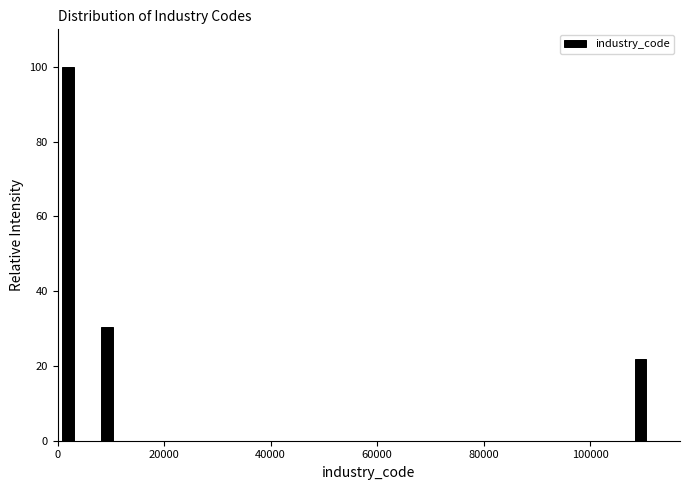

Read against the x-axis, roughly where is the centre of the tallest bar?

2000